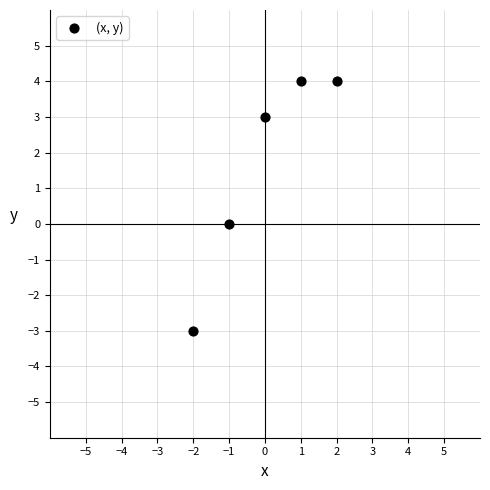

What is the range of X values (max minus min)?

4